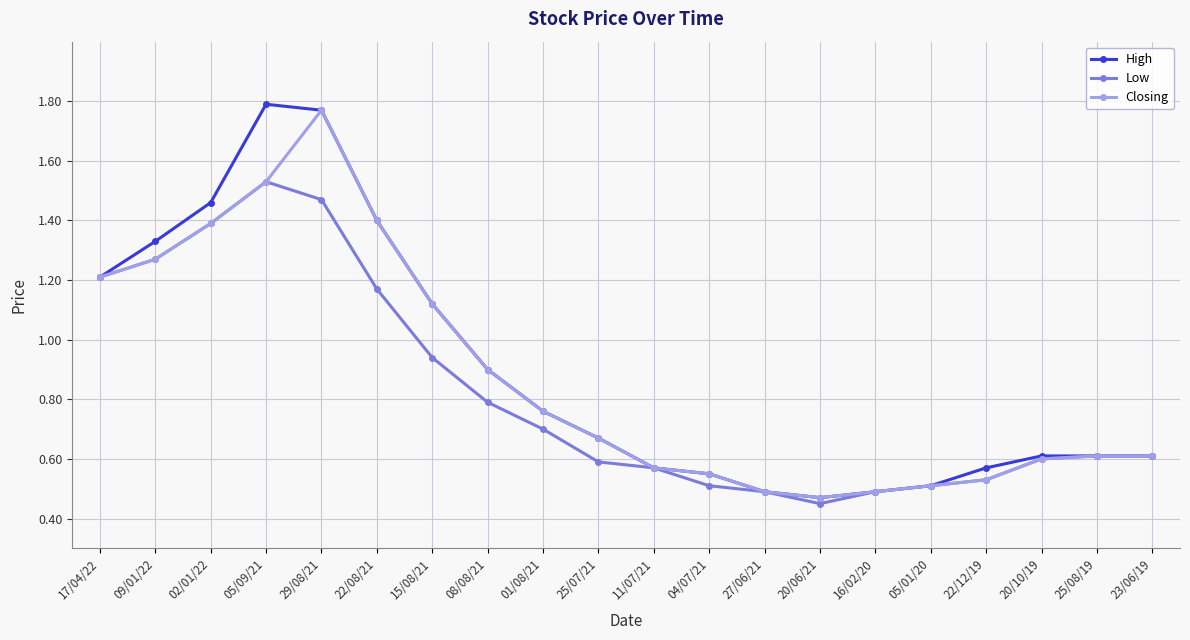

The Closing series shows 0.7 at 25/07/21. True or false?

True